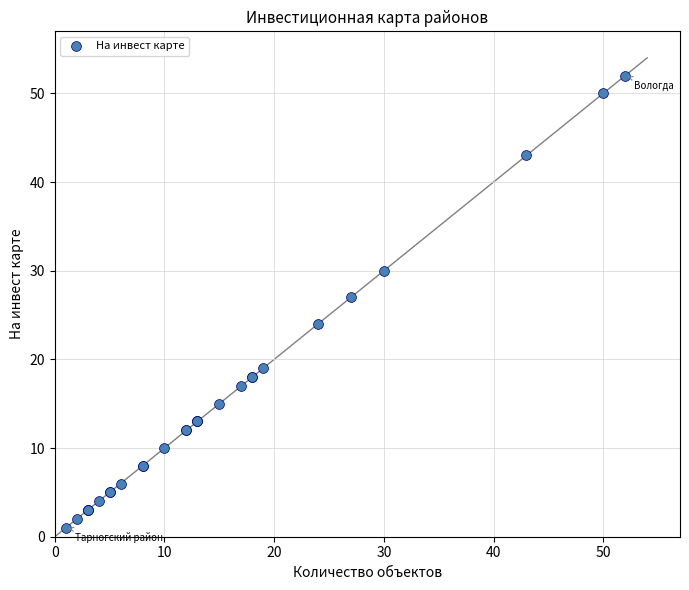

What Y value in the scatter plot is closest to 26?

27